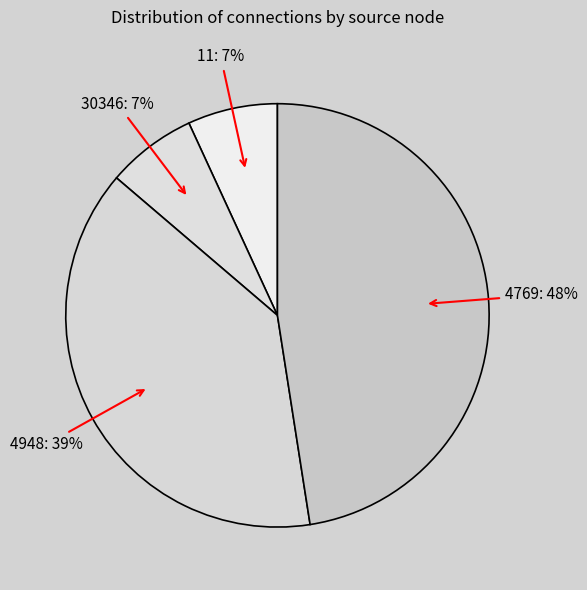

Which has a higher value, 4948 or 11?

4948